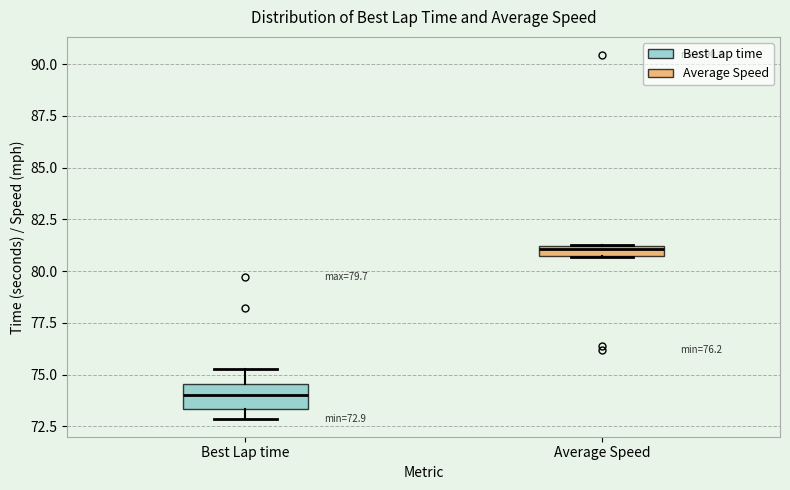

Which box has the highest median line?

Average Speed